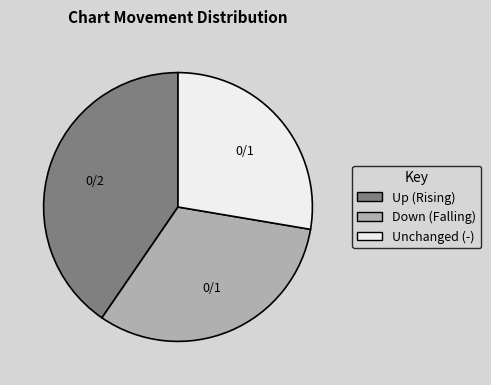

Between Up (Rising) and Down (Falling), which is larger?

Up (Rising)